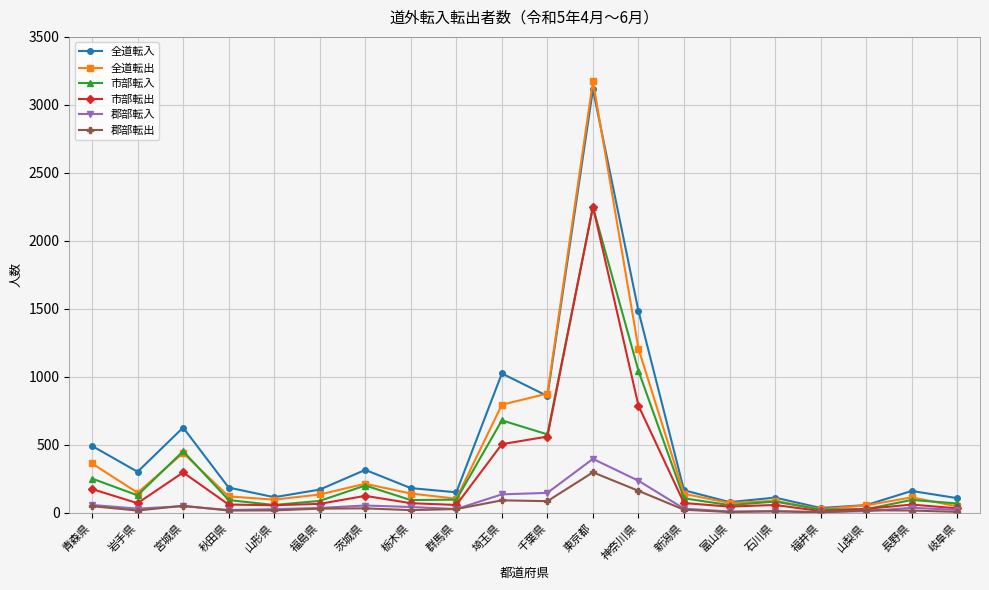

True or false: 郡部転出 has more than 0 interior local peaks.

True